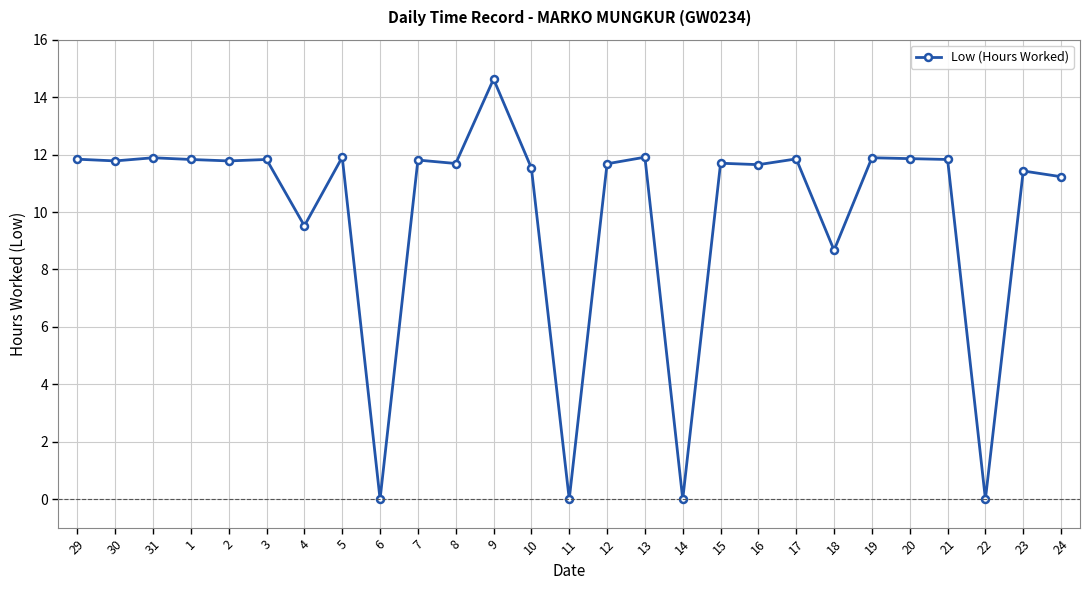

Count the number of data series in this chart.

1